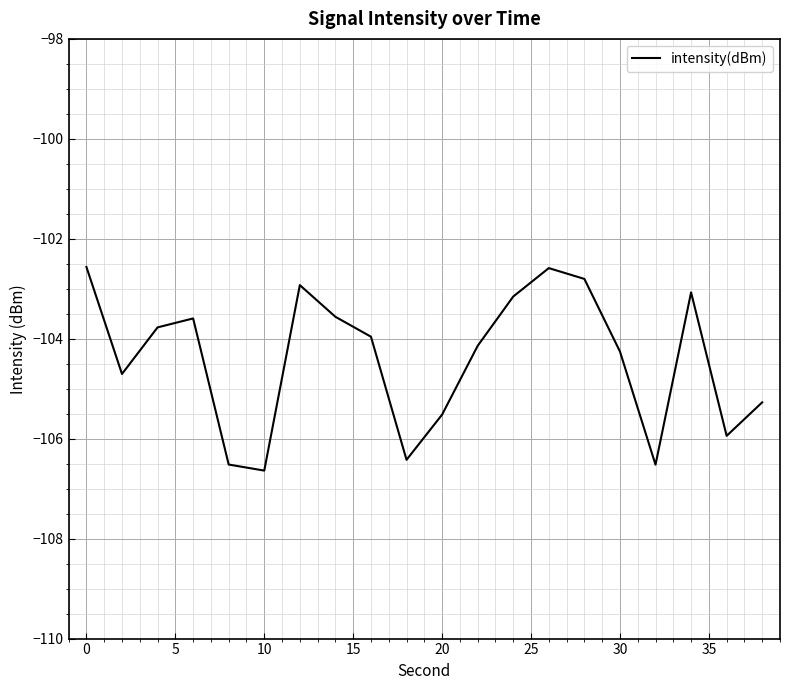

What is the greatest value displayed?

-102.6